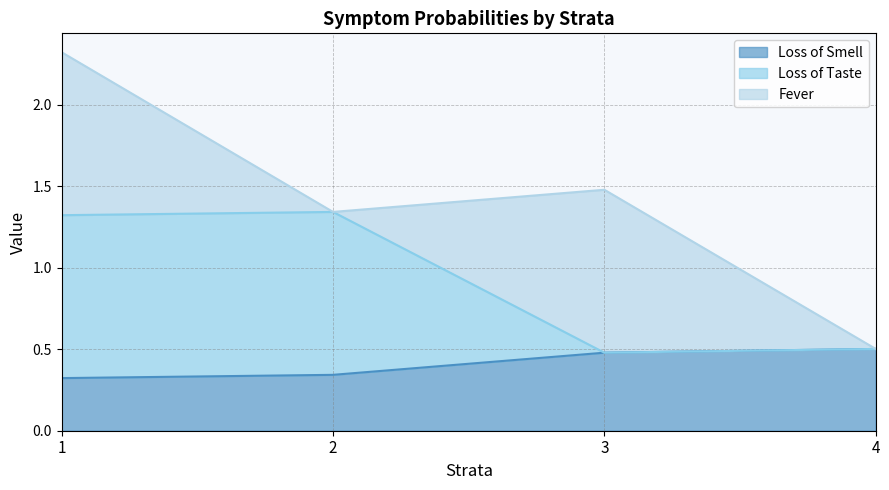

True or false: Loss of Taste and Loss of Smell intersect in this chart.

False